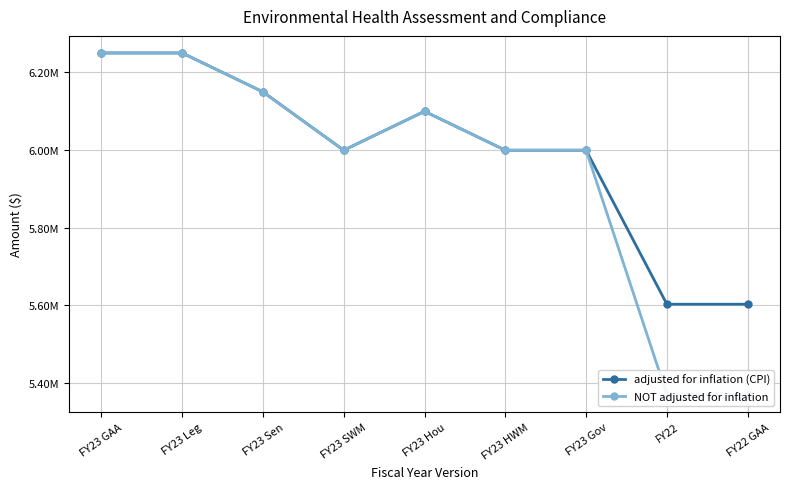

True or false: NOT adjusted for inflation and adjusted for inflation (CPI) cross at least once.

False